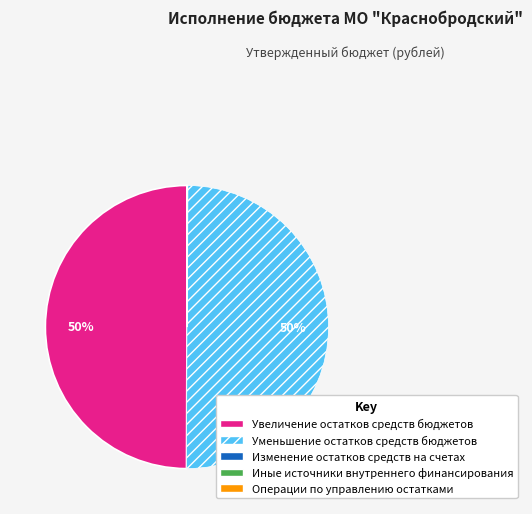

To the nearest percent, what is the difference between the largest and smallest slice percentages?

50%